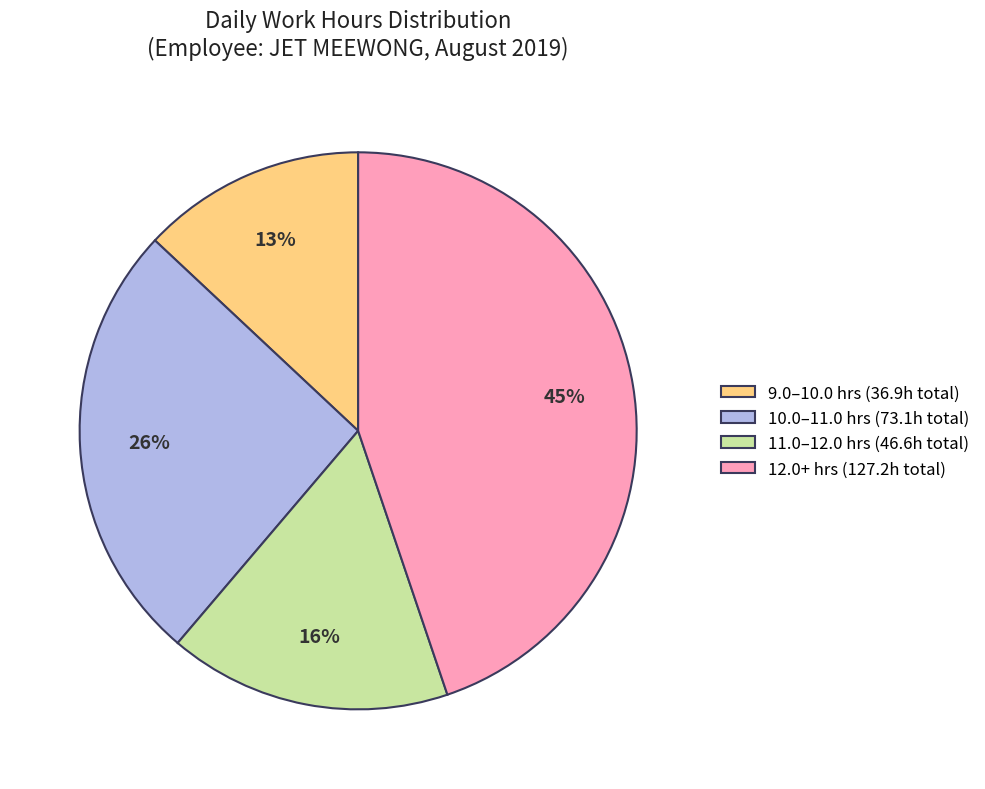

How many slices are in this pie chart?

4